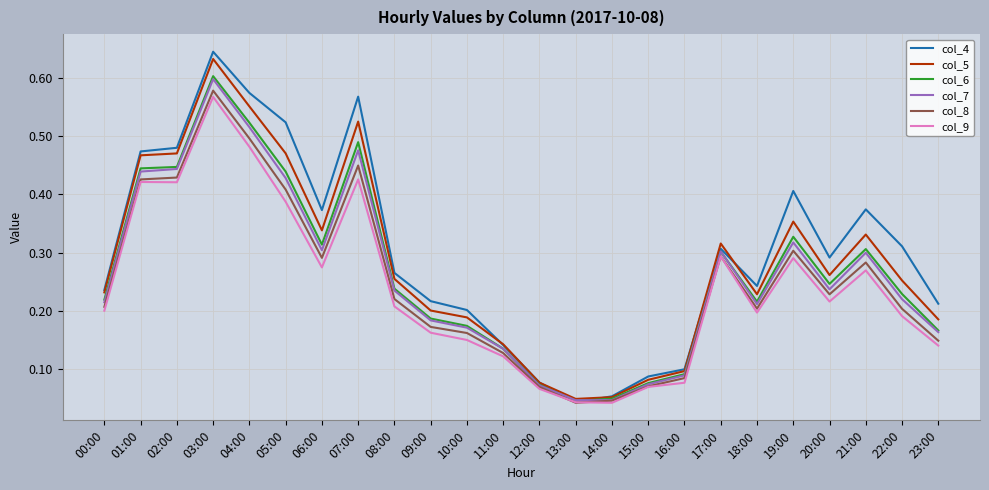

At which category does the chart reach its peak across all series?

03:00